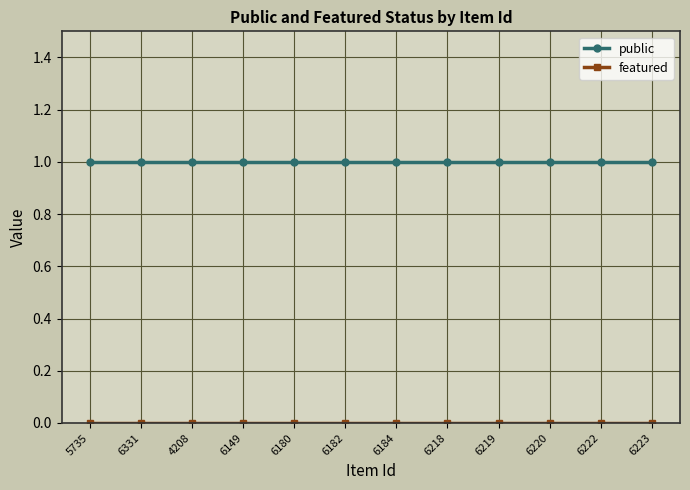

Which series has the largest total across all categories?

public